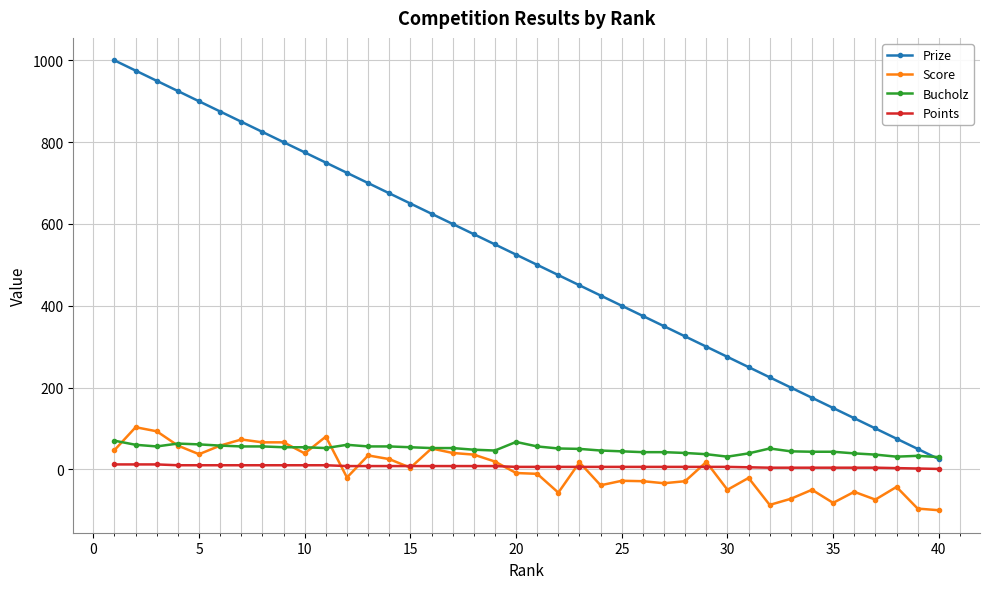

Which series has the largest range (max minus min)?

Prize